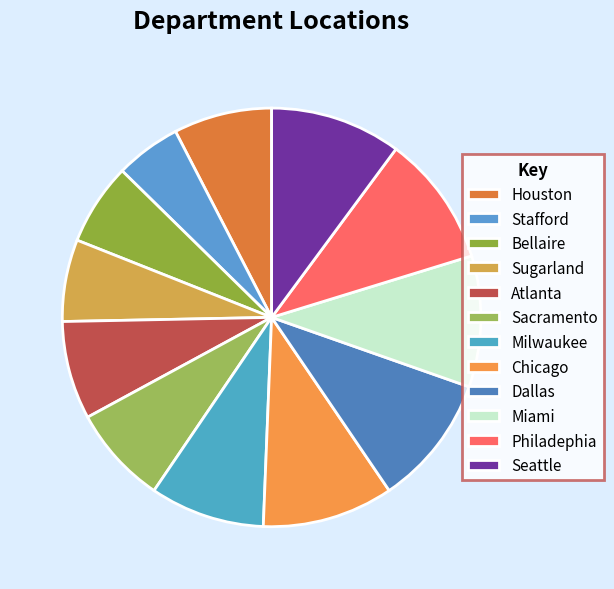

To the nearest percent, what portion does Seattle represent?

10%